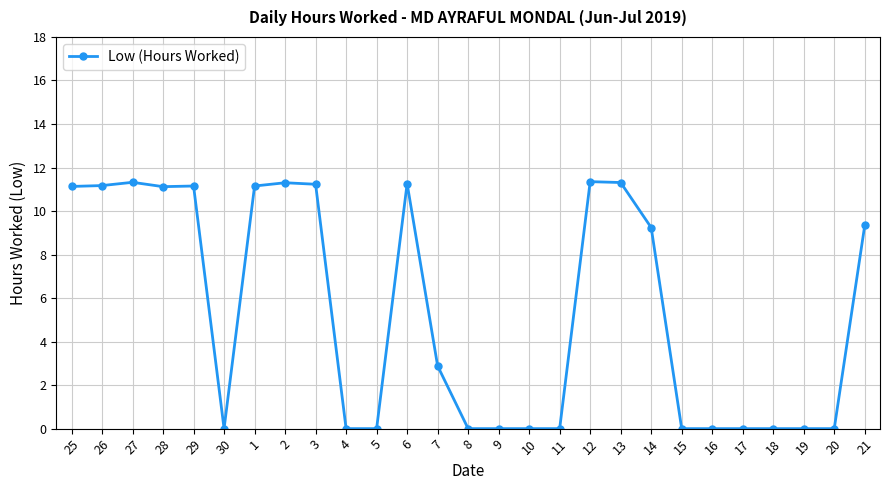

Between 21 and 8, which is larger?

21